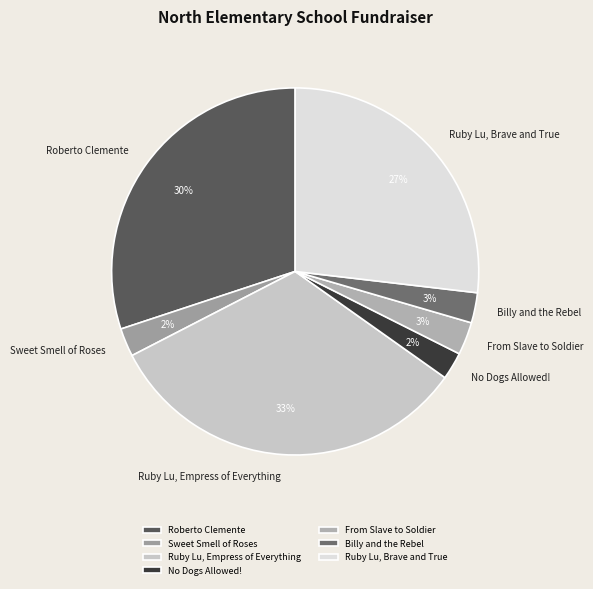

To the nearest percent, what portion does Roberto Clemente represent?

30%